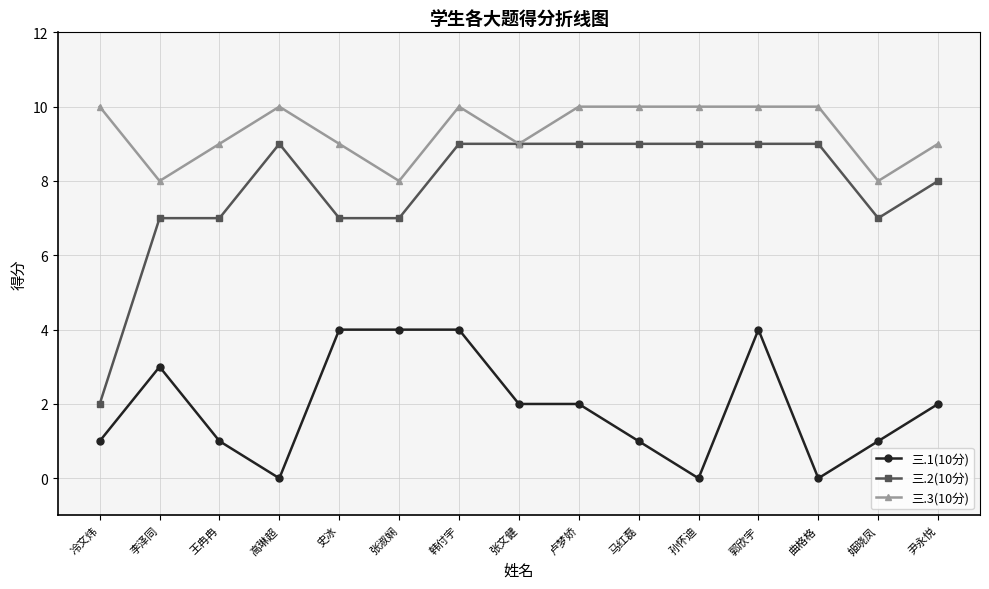

Which series has the widest spread of values?

三.2(10分)